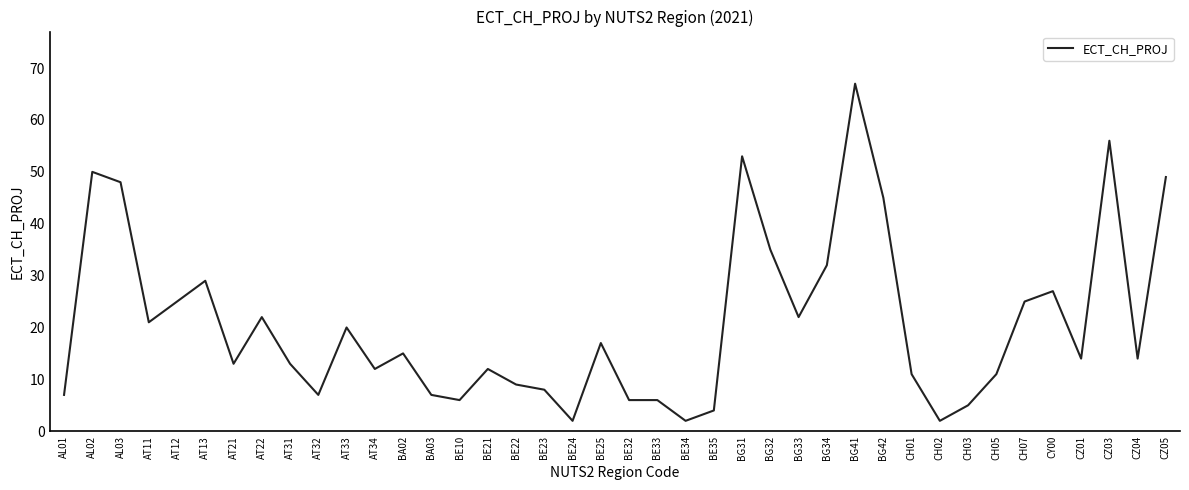

Approximately how many times larger is the value at BE23 compared to BE10?

1.3